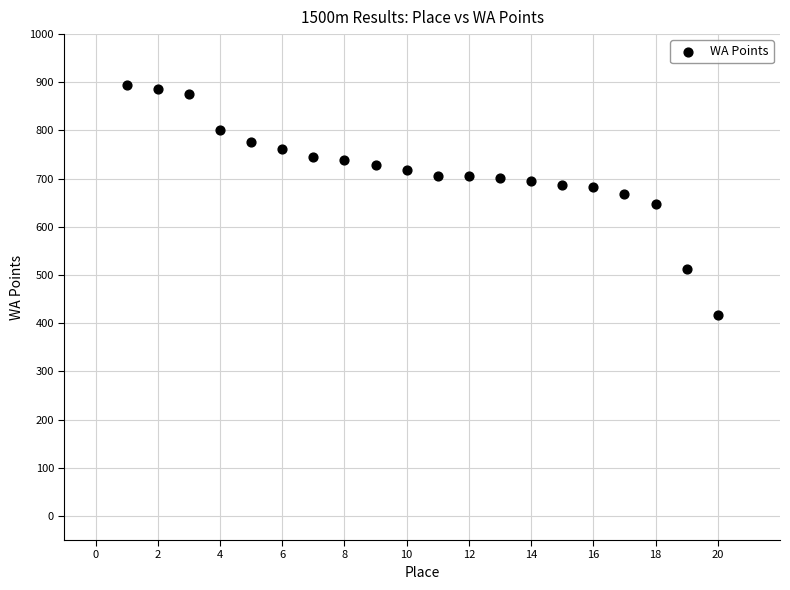

What is the range of Y values (max minus min)?

477